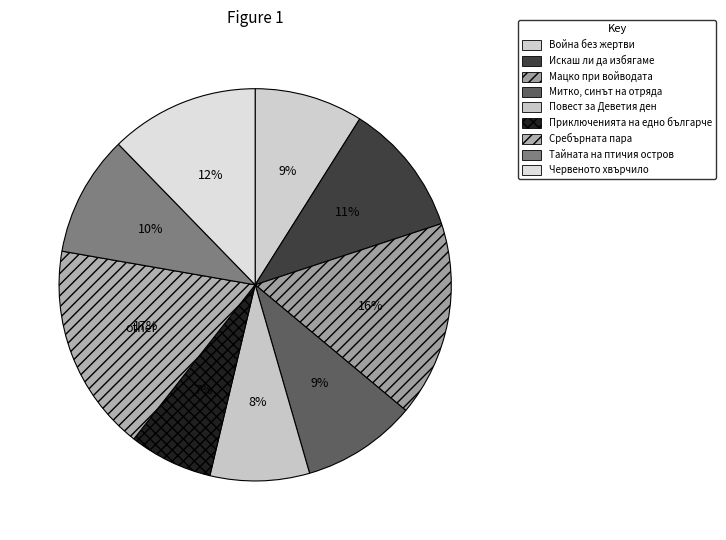

To the nearest percent, what is the combined percentage of Искаш ли да избягаме and Война без жертви?

20%